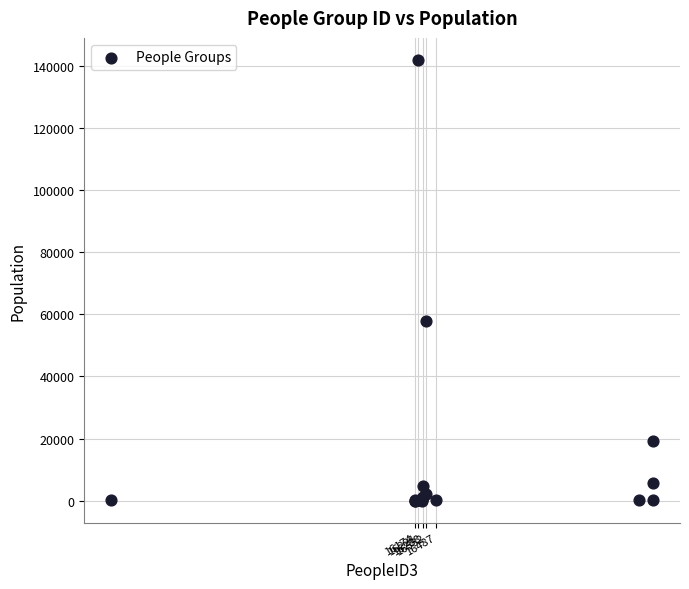

What Y value in the scatter plot is closest to 71005?

57900